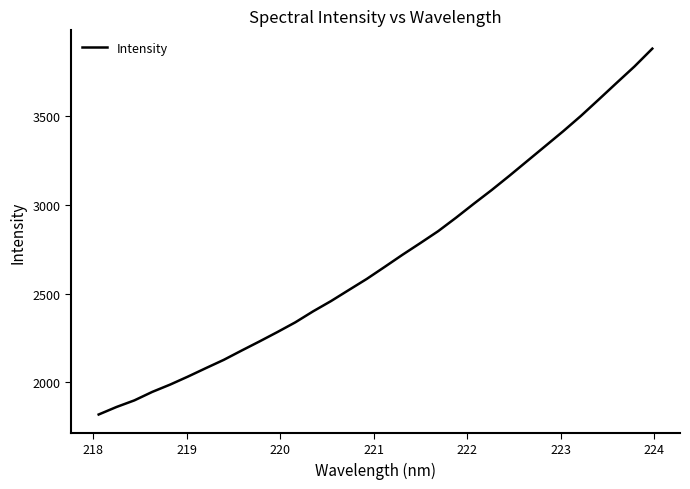

What is the minimum value shown in the chart?

1817.5